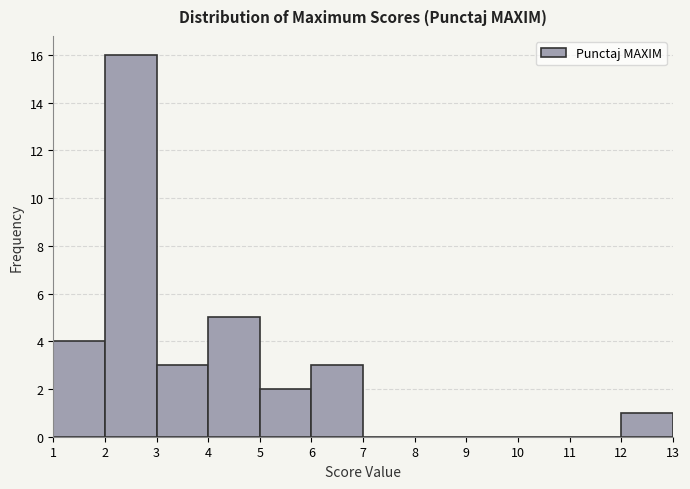

What is the height of the bar covering 5 to 6 on the x-axis? The values are not printed on the chart, so give them approximately, as read against the axis.

2